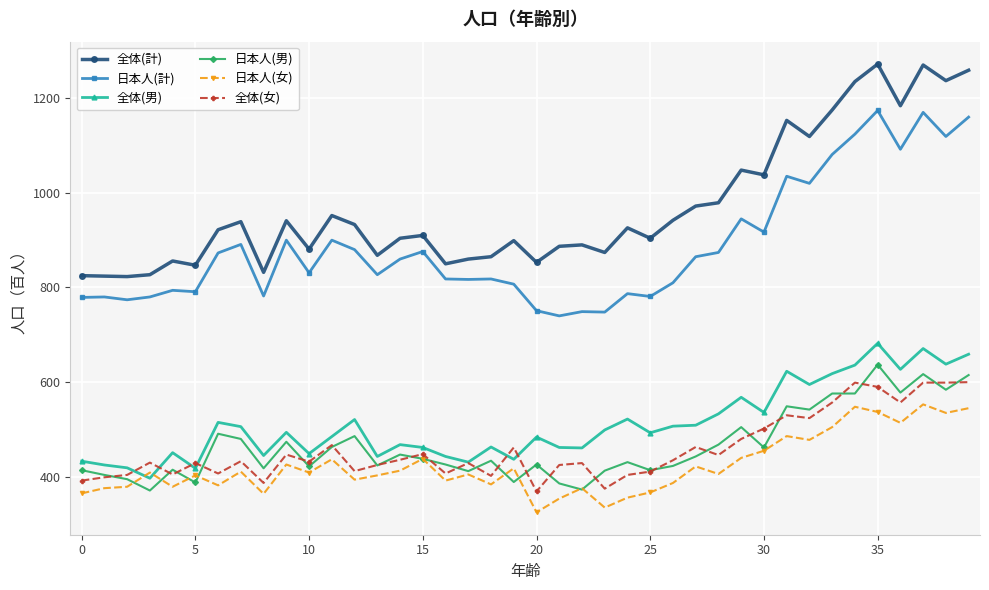

Which series has the largest total across all categories?

全体(計)